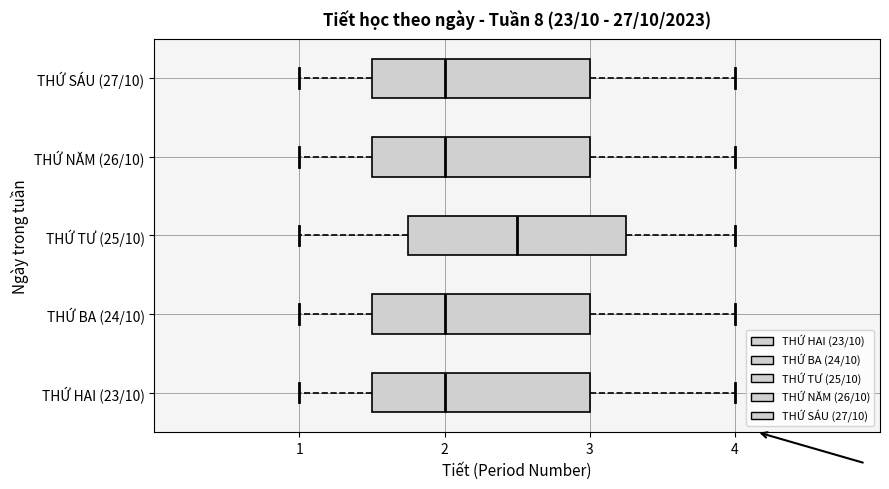

Reading bottom to top, transcribe this box plot: for each box, give where its median line is, the range the box spans, and where its two whiskers end, as read against the x-axis. The values are not printed on the chart, so give them approximately, as read against the axis.

THỨ HAI (23/10): median 2.0, box 1.5 to 3.0, whiskers 1.0 to 4.0
THỨ BA (24/10): median 2.0, box 1.5 to 3.0, whiskers 1.0 to 4.0
THỨ TƯ (25/10): median 2.5, box 1.8 to 3.3, whiskers 1.0 to 4.0
THỨ NĂM (26/10): median 2.0, box 1.5 to 3.0, whiskers 1.0 to 4.0
THỨ SÁU (27/10): median 2.0, box 1.5 to 3.0, whiskers 1.0 to 4.0